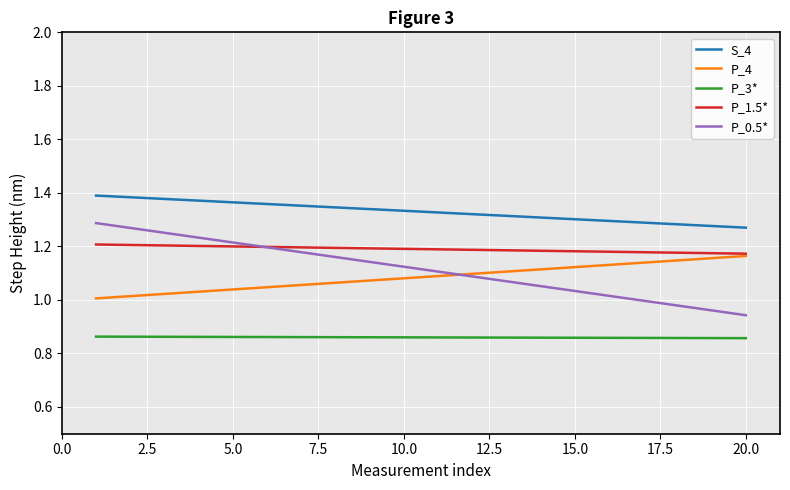

True or false: P_3* and P_1.5* intersect in this chart.

False